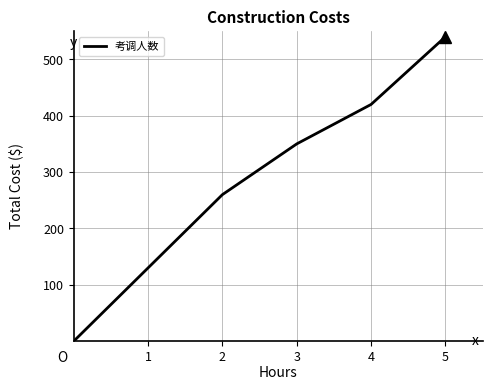

True or false: the data has more than 0 interior local peaks.

False